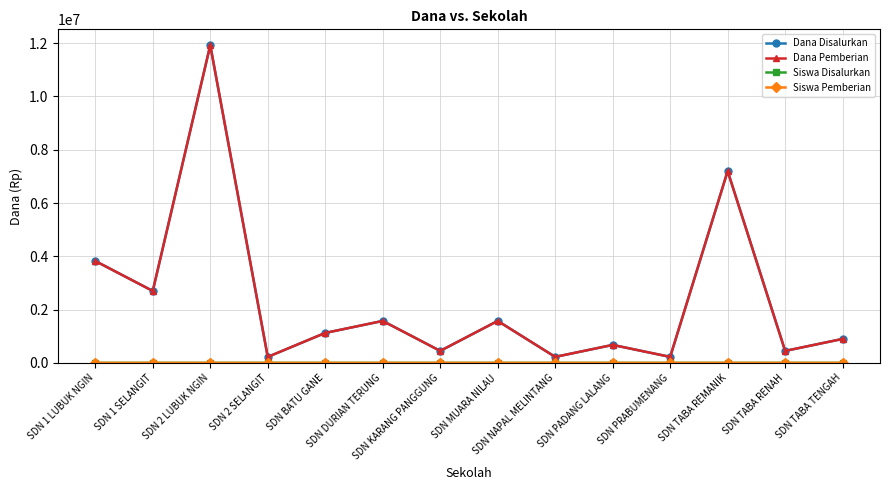

The value of Dana Pemberian at SDN KARANG PANGGUNG is 450000. True or false?

True